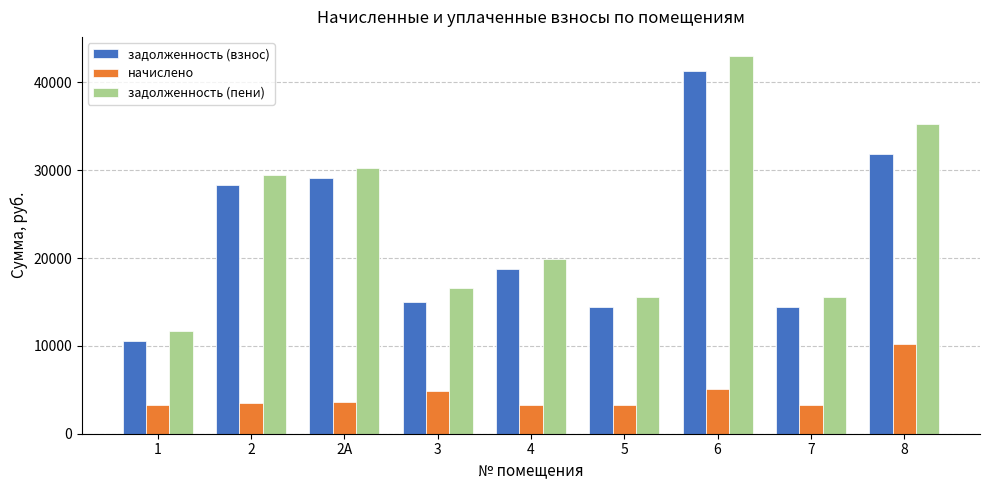

What position from the right is 2?

8